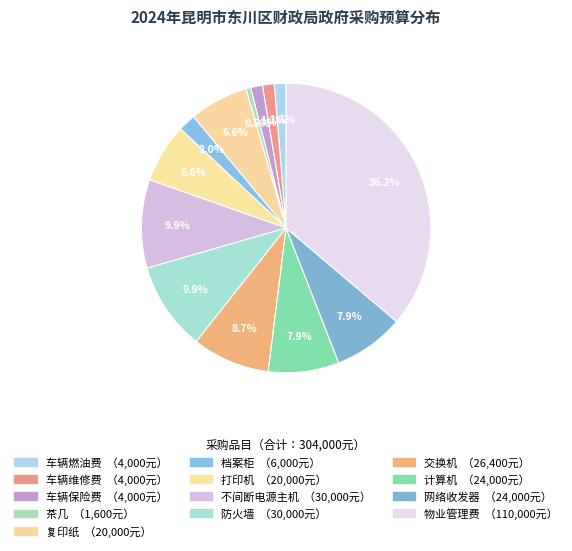

Which category has the smallest portion of the pie?

茶几